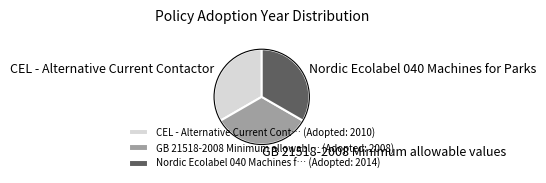

True or false: GB 21518-2008 Minimum allowable values accounts for 33% of the total.

True